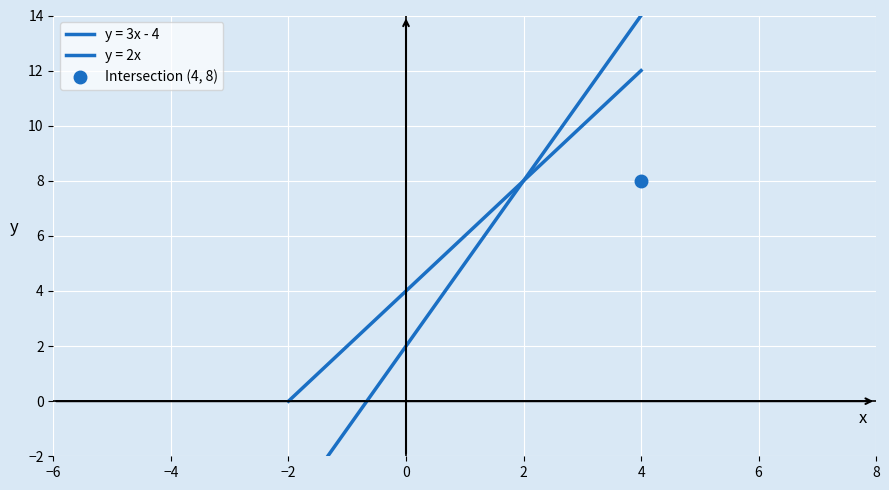

Reading left to right, extract all data points from this chart.

y = 3x - 4: -4	-1	2	5	8	11	14
y = 2x: 0	2	4	6	8	10	12